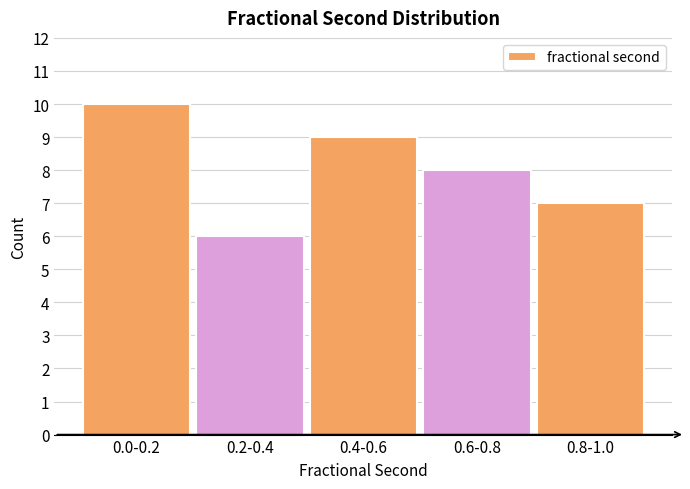

Reading right to left, transcribe all the data shown in this chart.

0.8-1.0=7	0.6-0.8=8	0.4-0.6=9	0.2-0.4=6	0.0-0.2=10